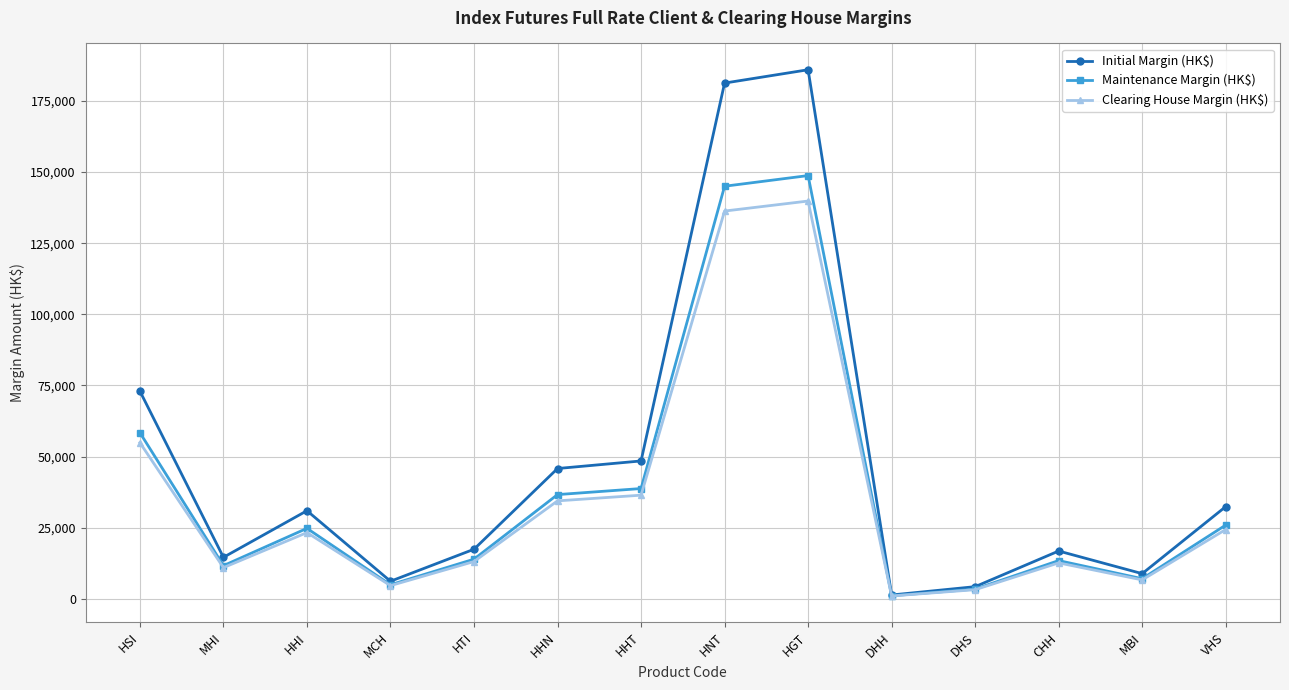

Between MCH and CHH, which series saw the biggest shift?

Initial Margin (HK$)